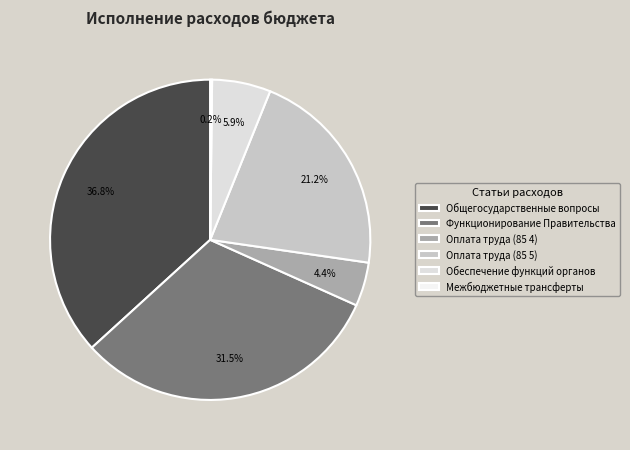

How many segments does this pie chart have?

6